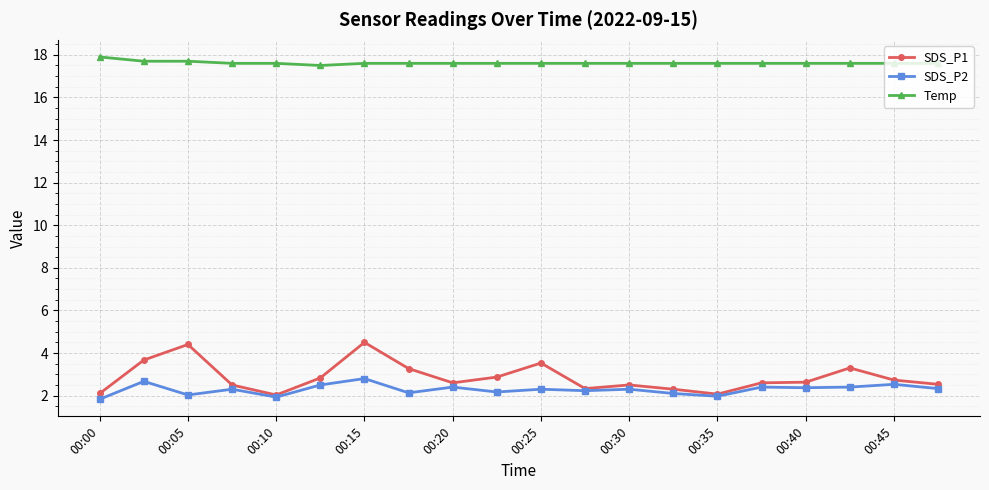

True or false: SDS_P1 and Temp cross at least once.

False